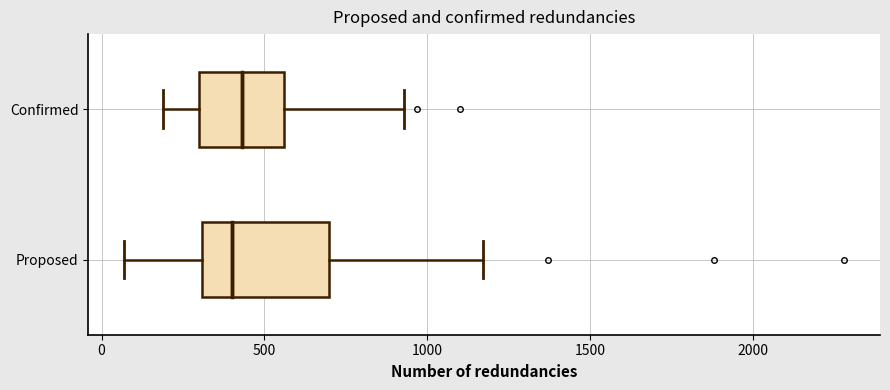

Comparing the boxes themselves (not the whiskers), which one is the widest?

Proposed